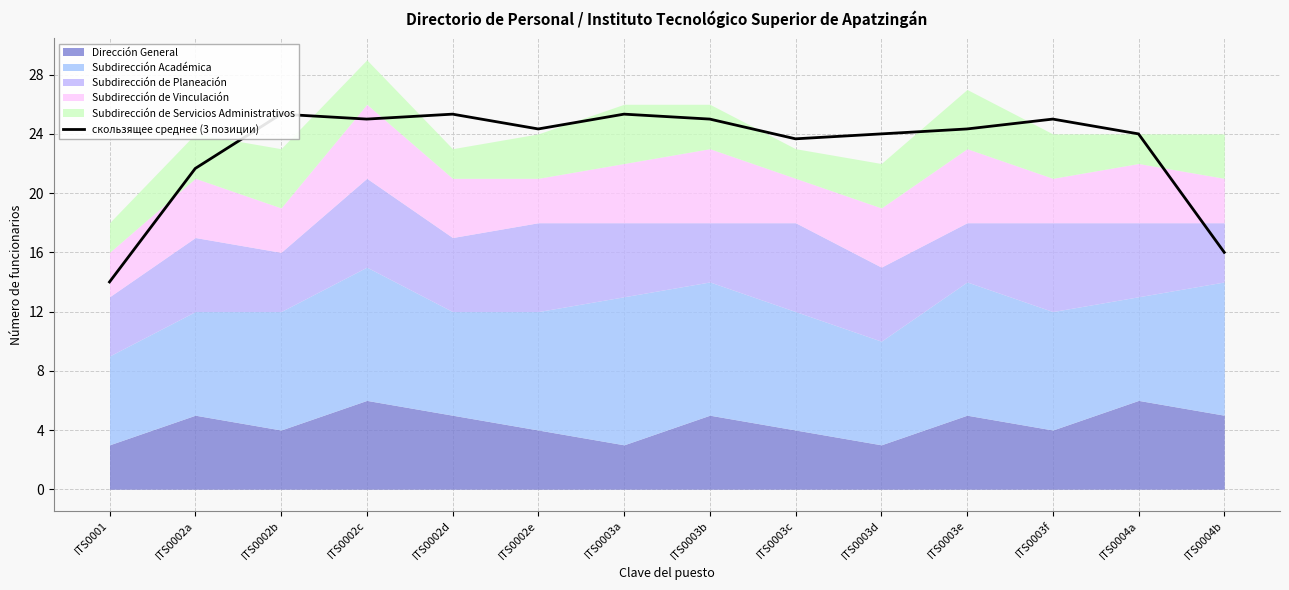

What is the average value?

23.1